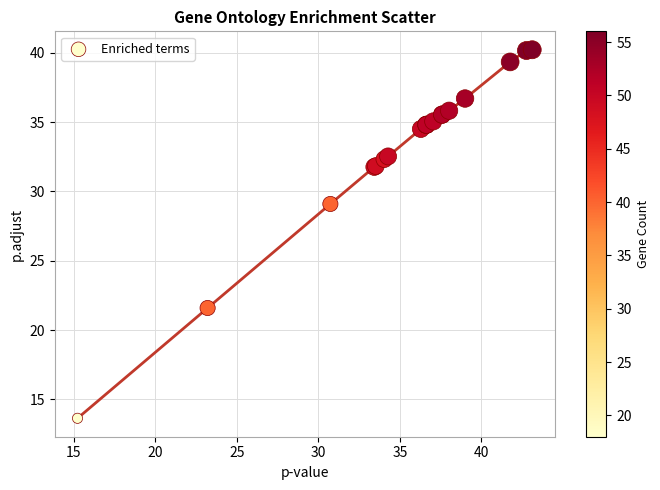

What Y value in the scatter plot is closest to 26?

29.1